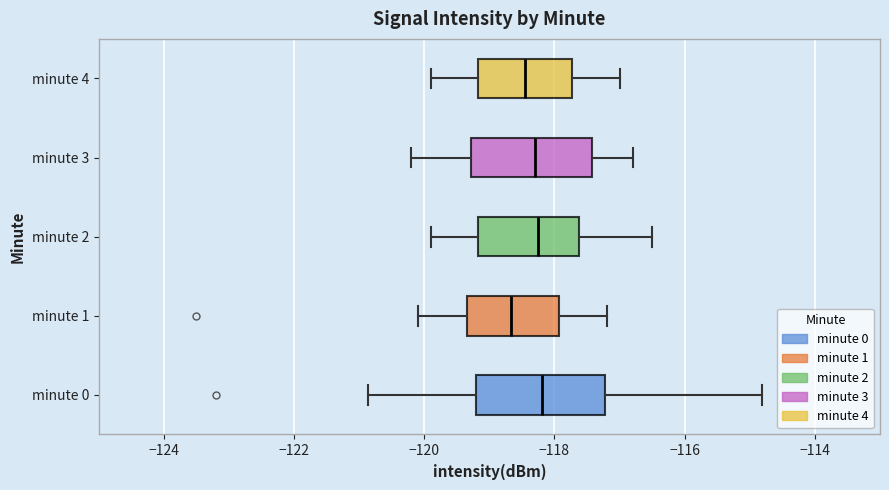

Where does the median line of the box for minute 0 sit on the x-axis? The values are not printed on the chart, so give them approximately, as read against the axis.

-118.2